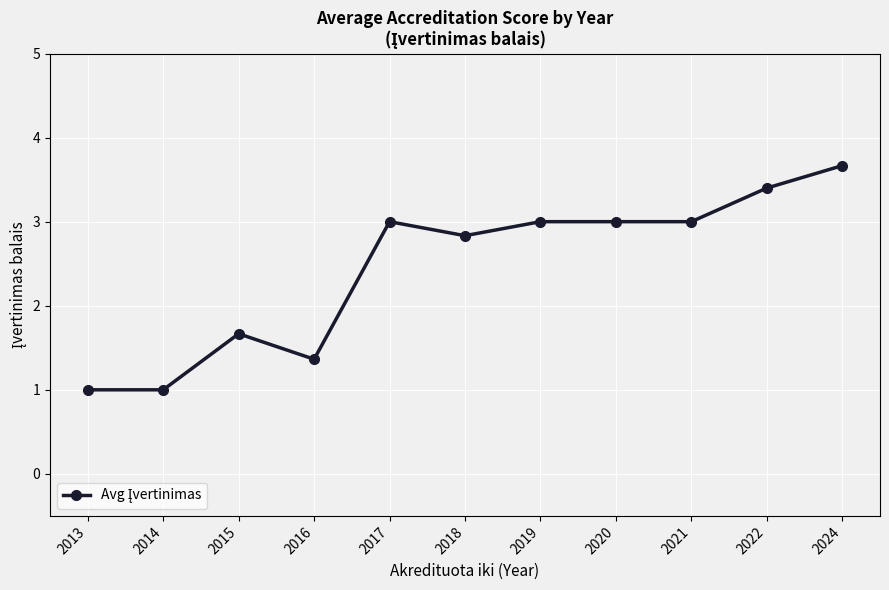

Reading left to right, transcribe all the data shown in this chart.

1.0	1.0	1.7	1.4	3.0	2.8	3.0	3.0	3.0	3.4	3.7